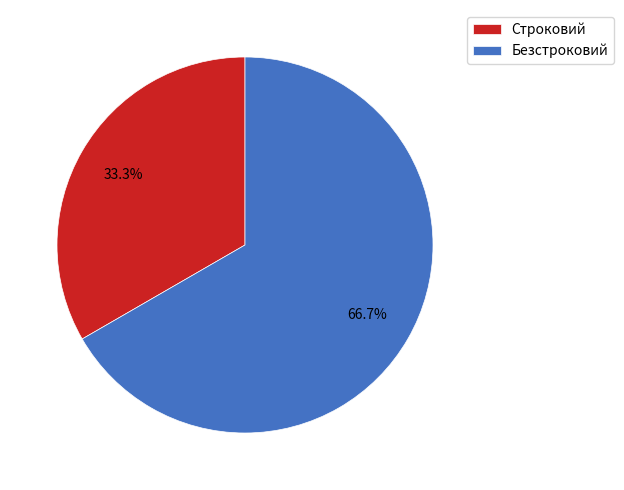

Which slice represents more than half of the pie?

Безстроковий